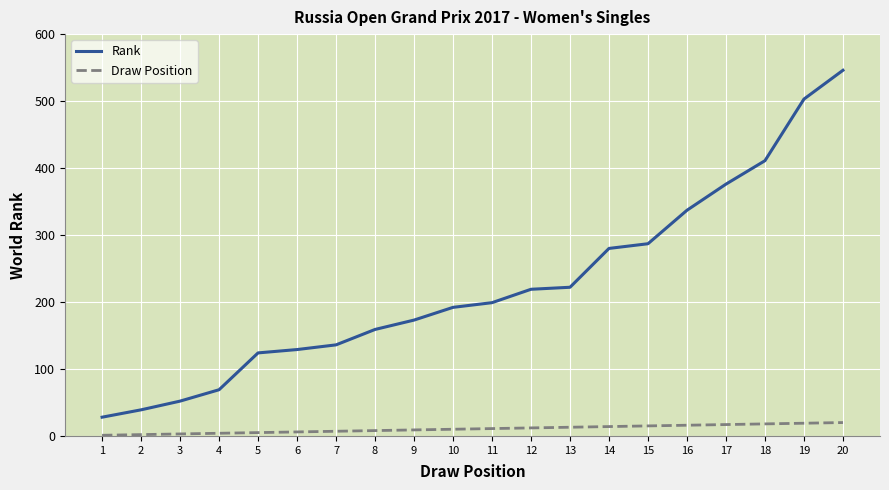

Rank the series by their average value, from highest to lowest.

Rank, Draw Position